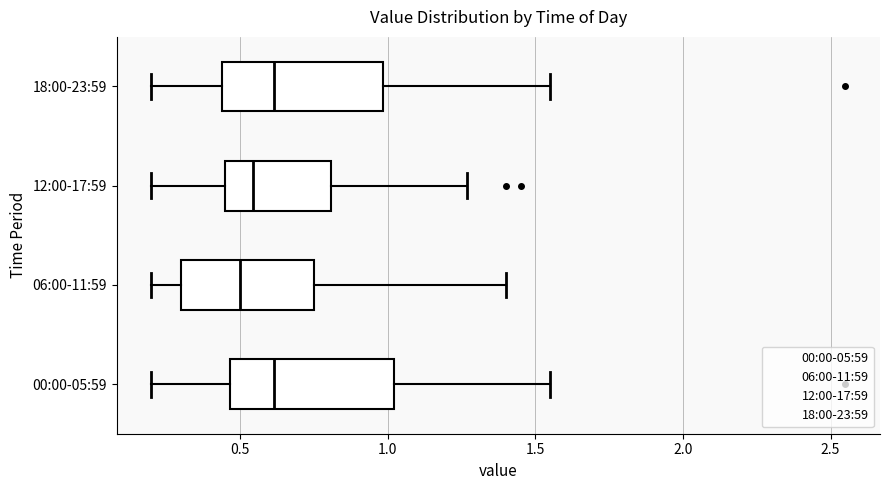

Reading bottom to top, read every box against the x-axis: the position of its median line, the range the box covers, and the ends of its whiskers. The values are not printed on the chart, so give them approximately, as read against the axis.

00:00-05:59: median 0.60, box 0.45 to 1.00, whiskers 0.20 to 1.55
06:00-11:59: median 0.50, box 0.30 to 0.75, whiskers 0.20 to 1.40
12:00-17:59: median 0.55, box 0.45 to 0.80, whiskers 0.20 to 1.25
18:00-23:59: median 0.60, box 0.45 to 1.00, whiskers 0.20 to 1.55